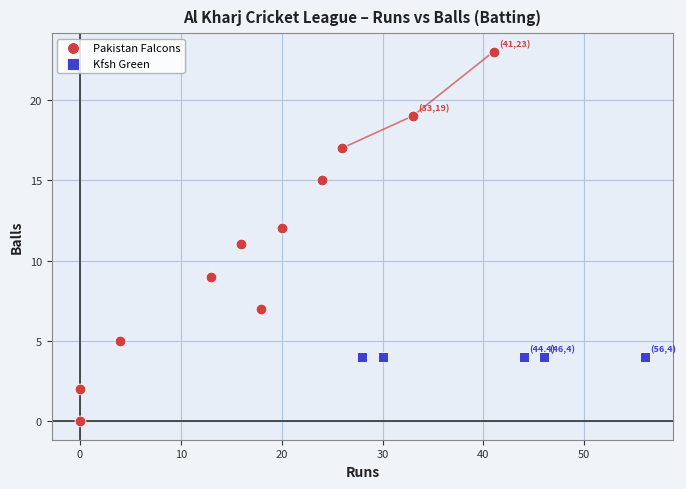

Which series contains the lowest Y value?

Pakistan Falcons